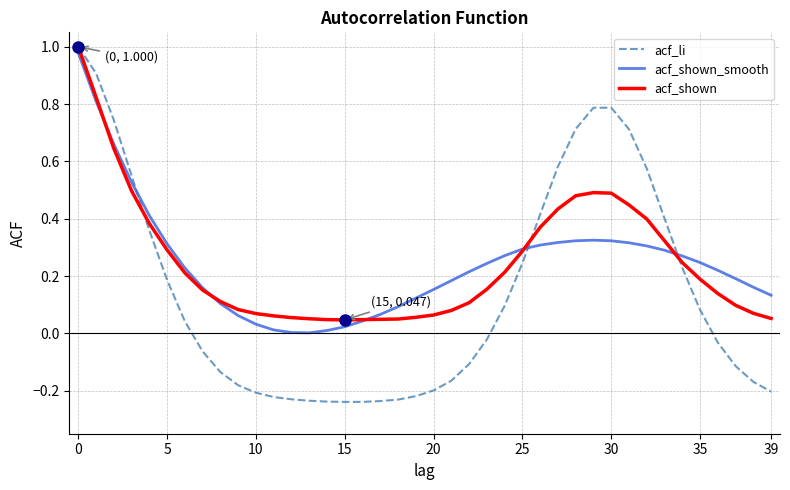

Which series ends up on top after the final intersection of acf_shown_smooth and acf_li?

acf_shown_smooth